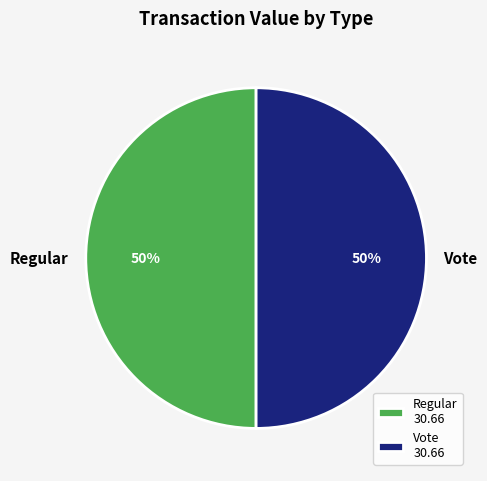

To the nearest percent, what is the combined percentage of Regular and Vote?

100%